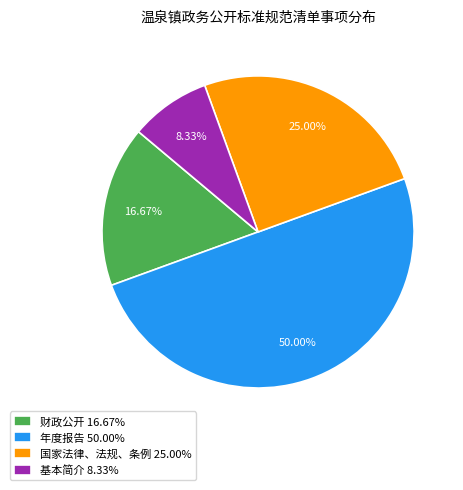

Which category has the biggest portion of the pie?

年度报告